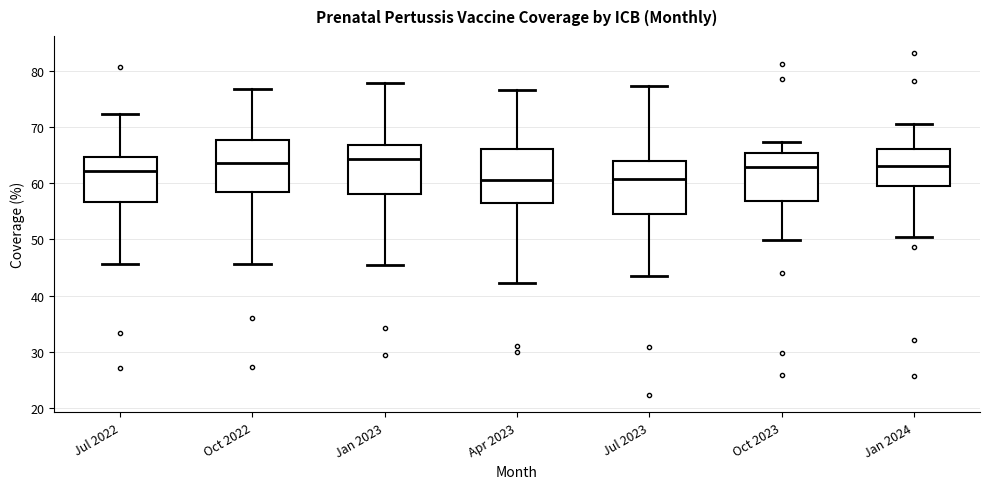

Reading left to right, read every box against the y-axis: the position of its median line, the range the box covers, and the ends of its whiskers. The values are not printed on the chart, so give them approximately, as read against the axis.

Jul 2022: median 62, box 57 to 65, whiskers 46 to 72
Oct 2022: median 64, box 58 to 68, whiskers 46 to 77
Jan 2023: median 64, box 58 to 67, whiskers 45 to 78
Apr 2023: median 61, box 56 to 66, whiskers 42 to 77
Jul 2023: median 61, box 55 to 64, whiskers 44 to 77
Oct 2023: median 63, box 57 to 65, whiskers 50 to 67
Jan 2024: median 63, box 60 to 66, whiskers 51 to 71